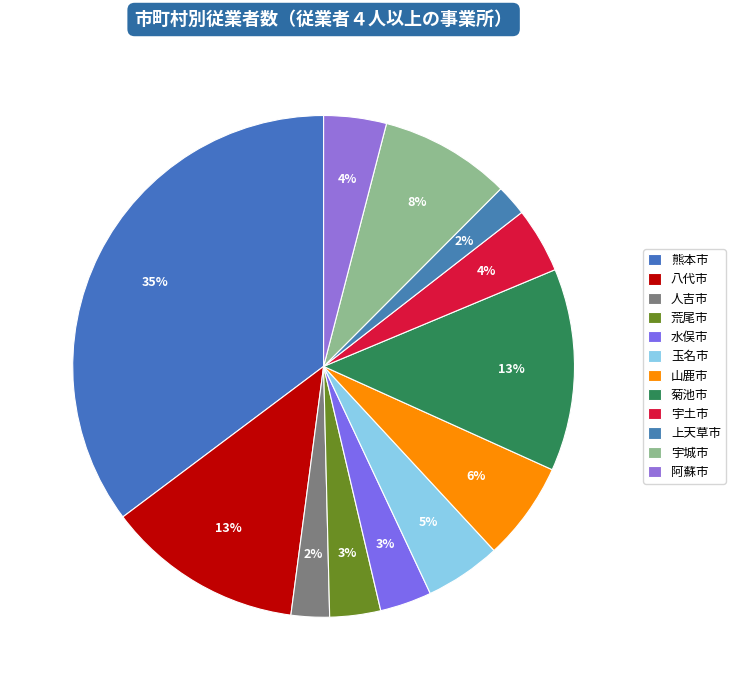

What is the largest slice in the pie chart?

熊本市